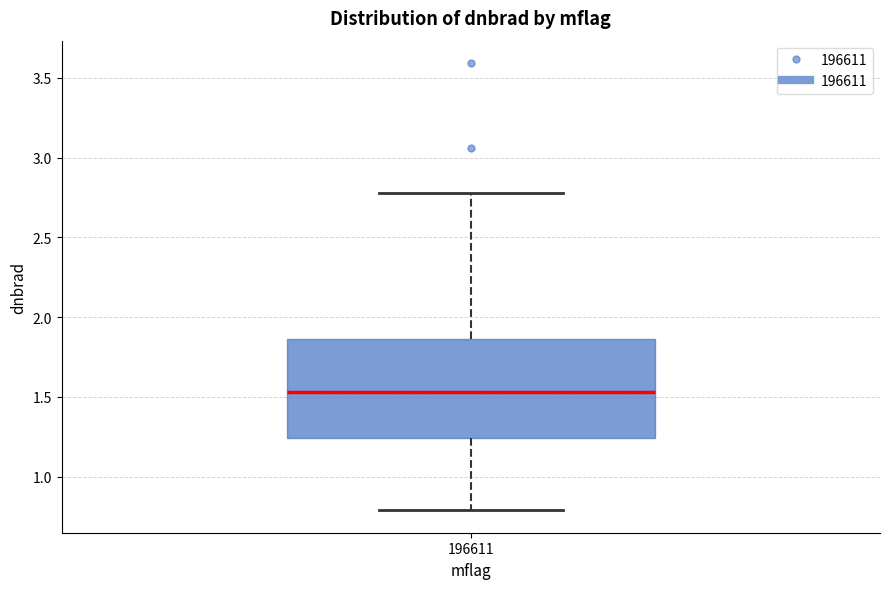

Where does the lower whisker of the box at x = 196611 end on the y-axis? The values are not printed on the chart, so give them approximately, as read against the axis.

0.80